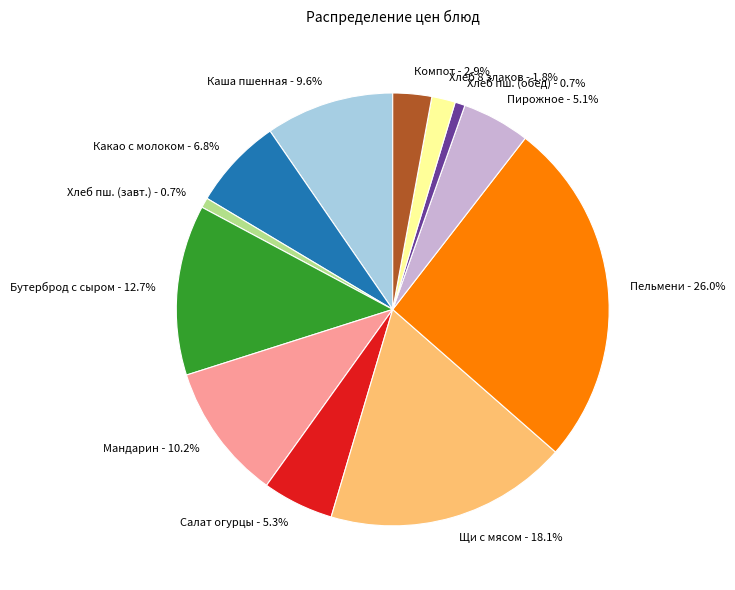

Do Щи с мясом and Хлеб пш. (обед) together represent more than half of the pie?

No